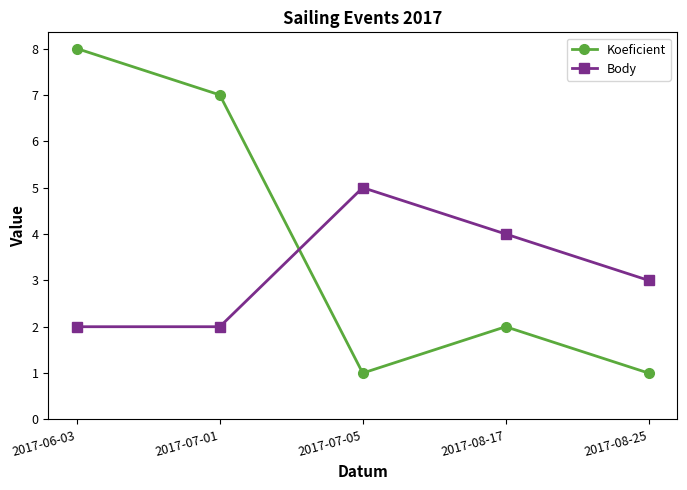

Reading right to left, what are all the values shown in this chart?

Koeficient: 1	2	1	7	8
Body: 3	4	5	2	2